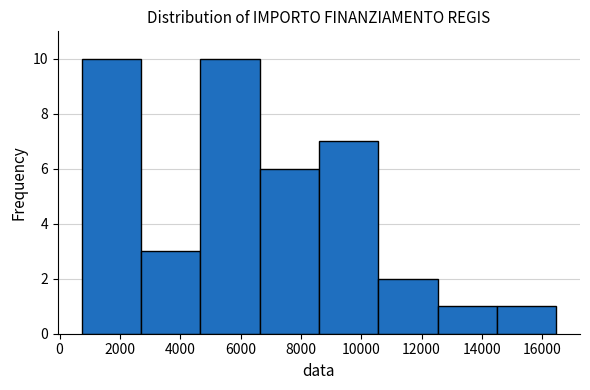

Reading left to right, transcribe this chart: for each bar, give the range it covers on the x-axis and its height. Neither the bar edges nor the heights are printed on the chart, so give them approximately, as read against the axes.

800 to 2600: 10
2600 to 4600: 3
4600 to 6600: 10
6600 to 8600: 6
8600 to 10600: 7
10600 to 12600: 2
12600 to 14400: 1
14400 to 16400: 1